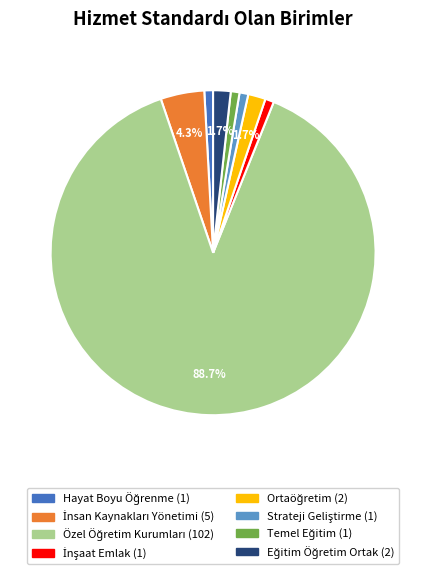

Is there a majority slice in this chart?

Yes